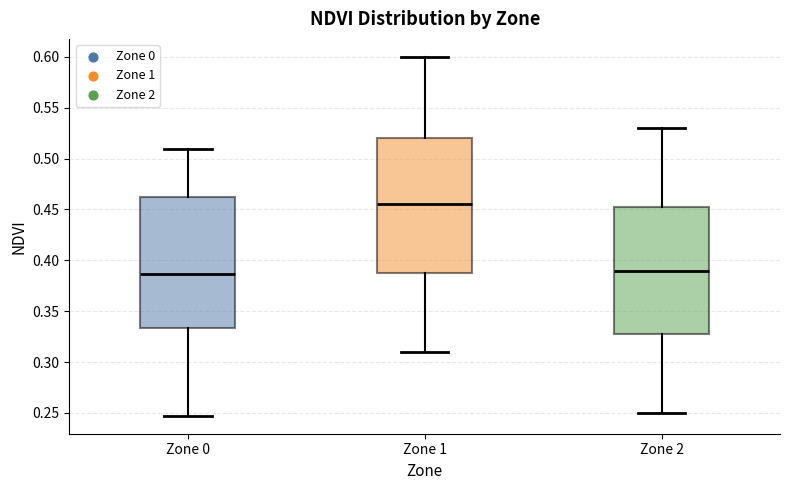

Reading left to right, transcribe this box plot: for each box, give where its median line is, the range the box spans, and where its two whiskers end, as read against the y-axis. The values are not printed on the chart, so give them approximately, as read against the axis.

Zone 0: median 0.385, box 0.335 to 0.460, whiskers 0.245 to 0.510
Zone 1: median 0.455, box 0.390 to 0.520, whiskers 0.310 to 0.600
Zone 2: median 0.390, box 0.330 to 0.455, whiskers 0.250 to 0.530